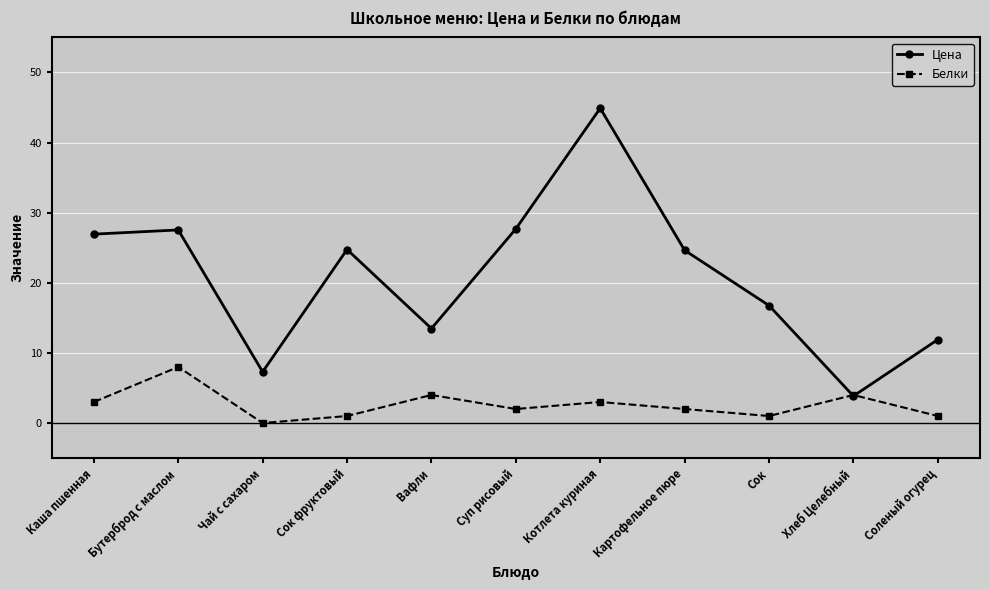

Is the value of Цена at Картофельное пюре greater than the value of Белки at Сок?

Yes